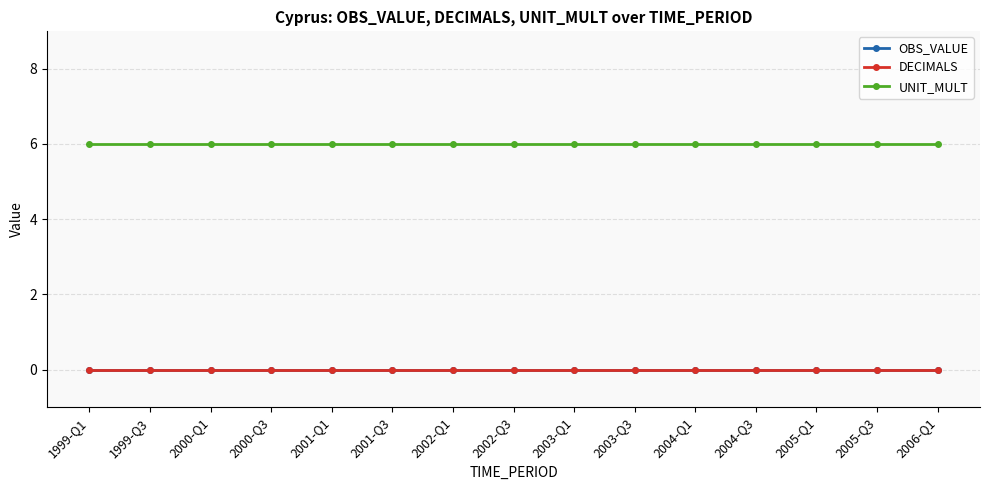

True or false: OBS_VALUE has more than 1 interior local peaks.

False